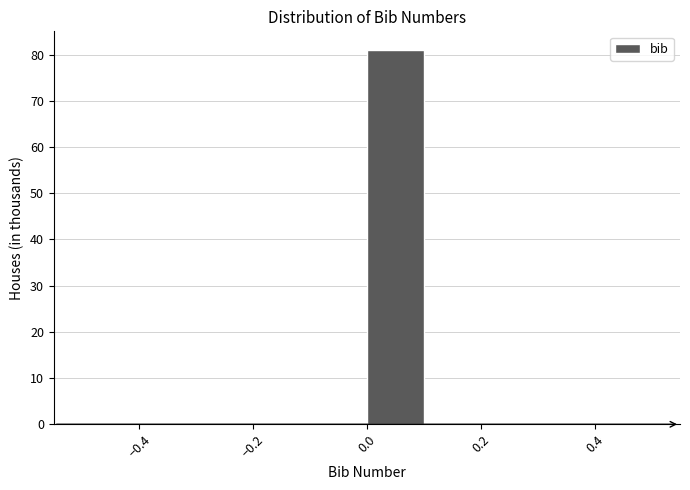

Over which range of the x-axis is the bar tallest?

0.0 to 0.1